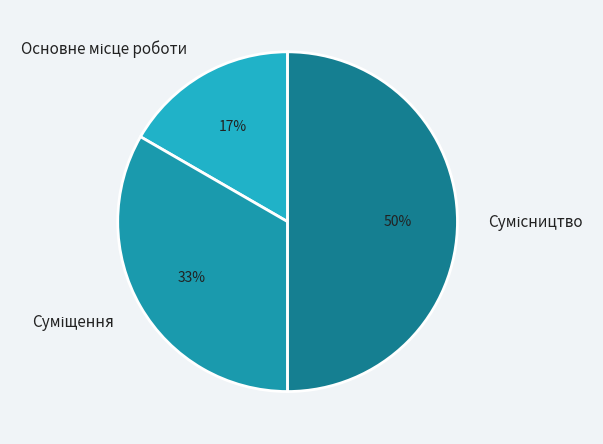

To the nearest percent, what is the average slice percentage?

33%